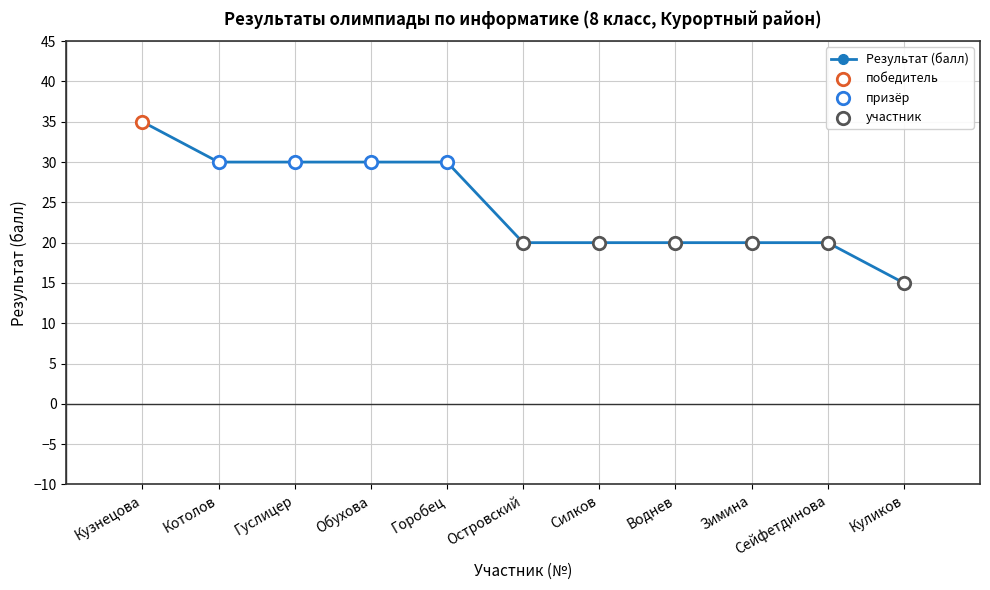

What is the change in value from Горобец to Воднев?

-10